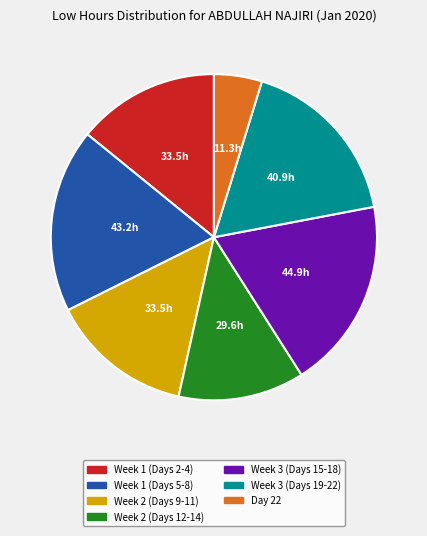

Is there a majority slice in this chart?

No